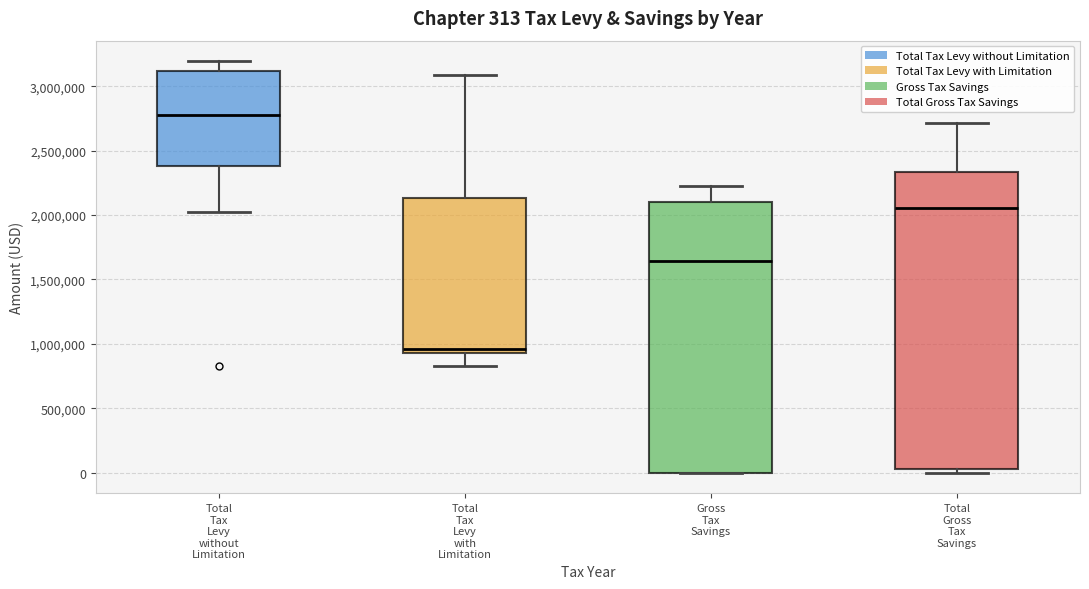

Comparing the boxes themselves (not the whiskers), which one is the tallest?

Total Gross Tax Savings